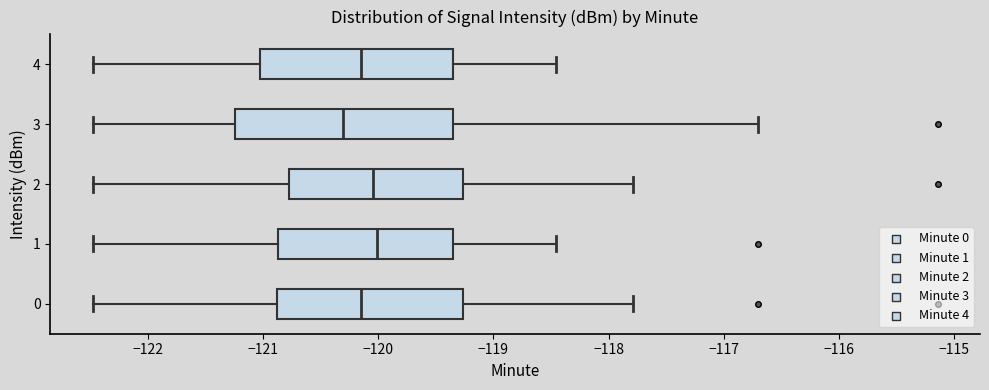

Which box is the widest, from its left edge to its right edge?

3